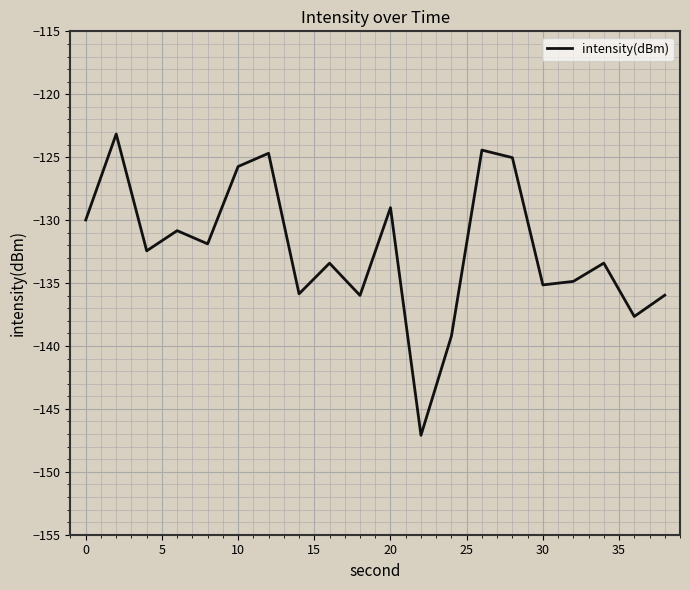

What is the minimum value shown in the chart?

-147.1